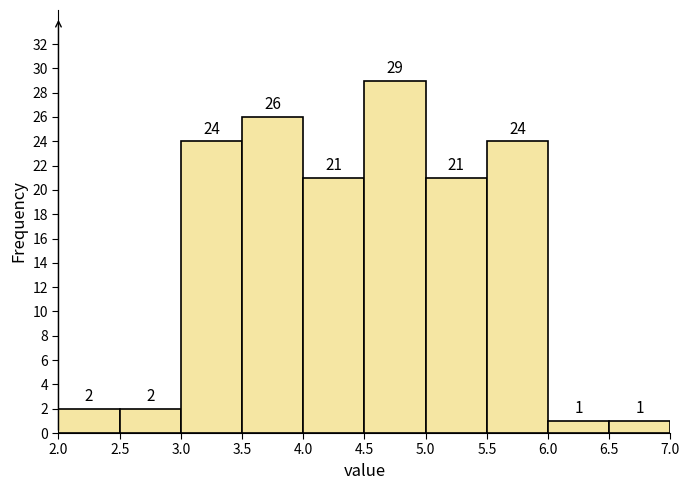

Reading left to right, transcribe this chart: for each bar, give the range it covers on the x-axis and its height.

2.0 to 2.5: 2
2.5 to 3.0: 2
3.0 to 3.5: 24
3.5 to 4.0: 26
4.0 to 4.5: 21
4.5 to 5.0: 29
5.0 to 5.5: 21
5.5 to 6.0: 24
6.0 to 6.5: 1
6.5 to 7.0: 1